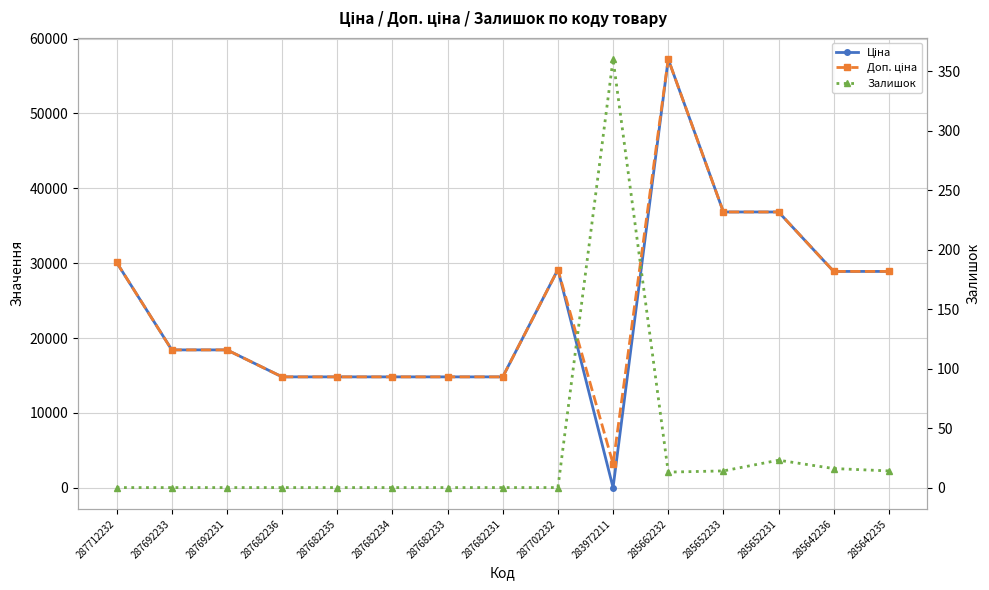

True or false: Ціна has more than 0 points higher than both neighbors.

True